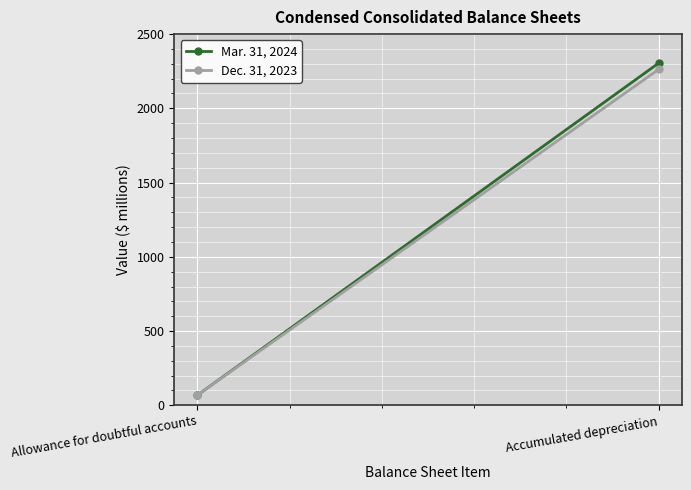

Rank the series at Allowance for doubtful accounts from highest to lowest value.

Dec. 31, 2023, Mar. 31, 2024